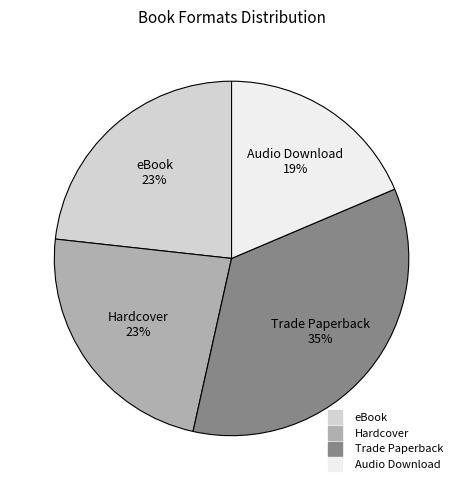

Which slice is the largest?

Trade Paperback